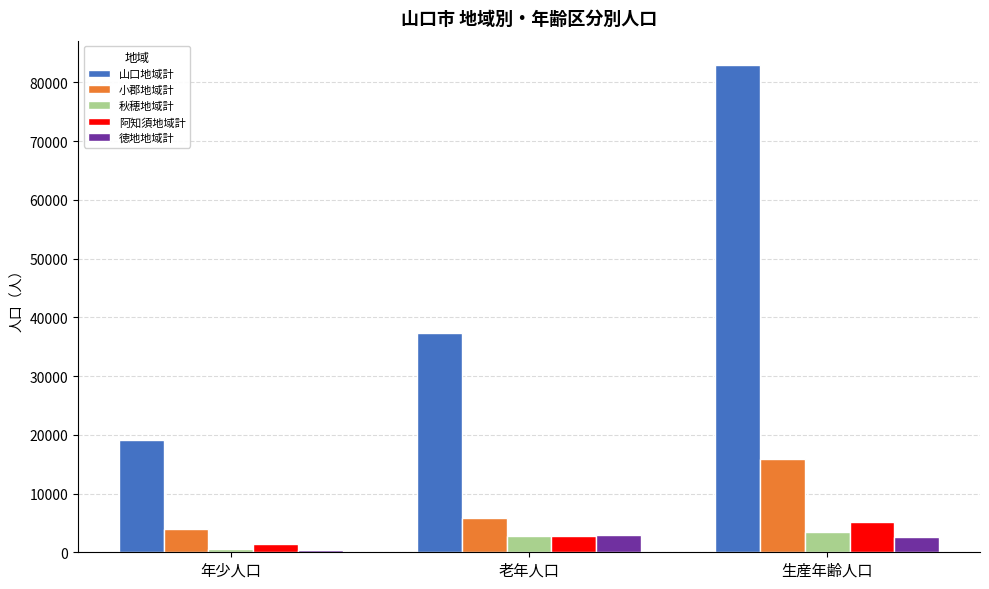

Reading left to right, what are all the values shown in this chart?

山口地域計: 19076	37320	82968
小郡地域計: 3910	5849	15880
秋穂地域計: 590	2792	3386
阿知須地域計: 1412	2812	5160
徳地地域計: 434	2990	2584